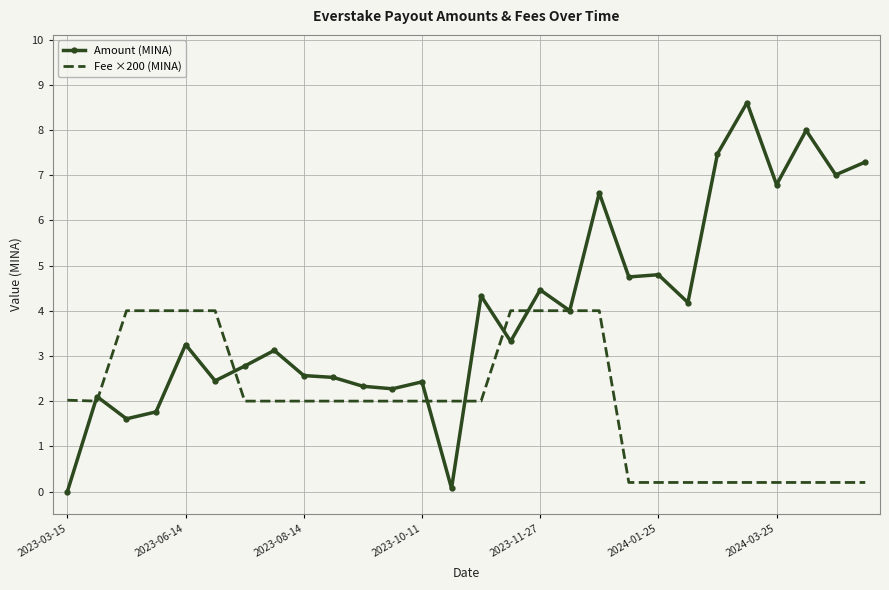

Which series has the widest spread of values?

Amount (MINA)